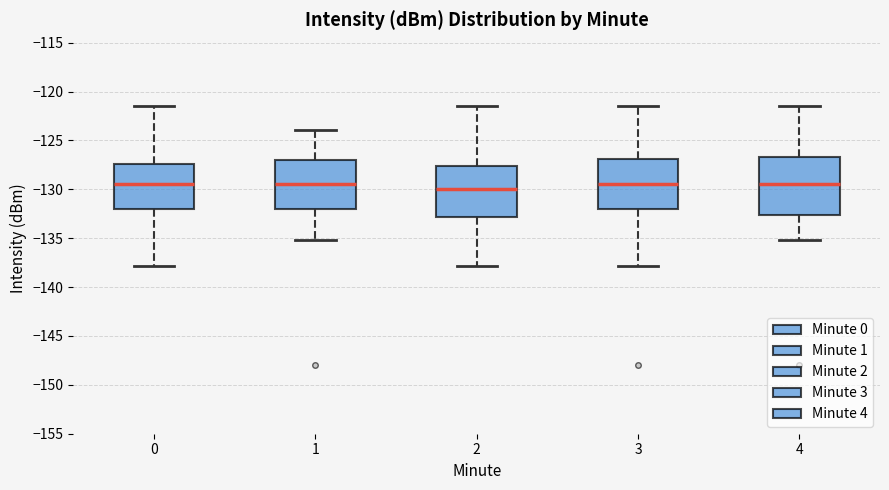

Reading left to right, transcribe this box plot: for each box, give where its median line is, the range the box spans, and where its two whiskers end, as read against the y-axis. The values are not printed on the chart, so give them approximately, as read against the axis.

0: median -129.5, box -132.0 to -127.5, whiskers -138.0 to -121.5
1: median -129.5, box -132.0 to -127.0, whiskers -135.0 to -124.0
2: median -130.0, box -133.0 to -127.5, whiskers -138.0 to -121.5
3: median -129.5, box -132.0 to -127.0, whiskers -138.0 to -121.5
4: median -129.5, box -132.5 to -126.5, whiskers -135.0 to -121.5